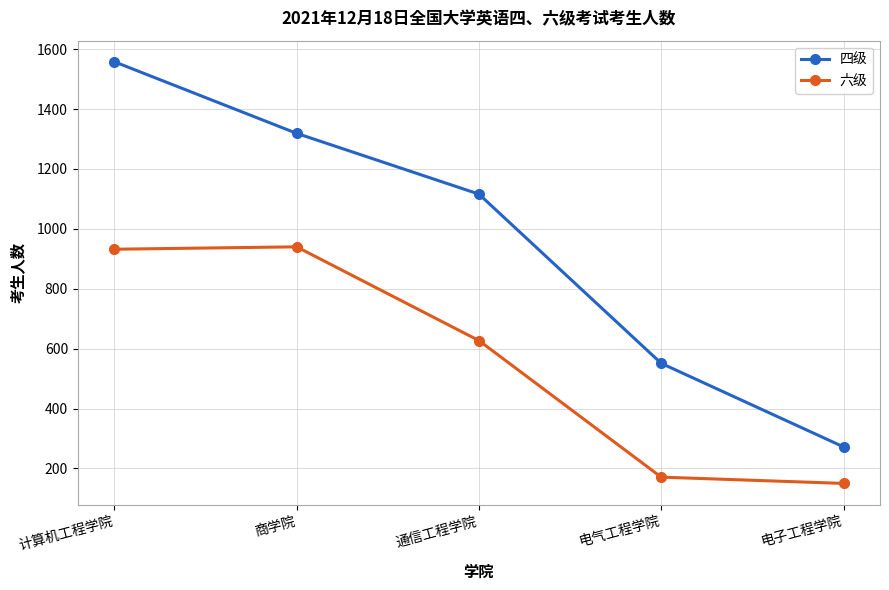

At which label does 四级 first exceed 1116?

计算机工程学院